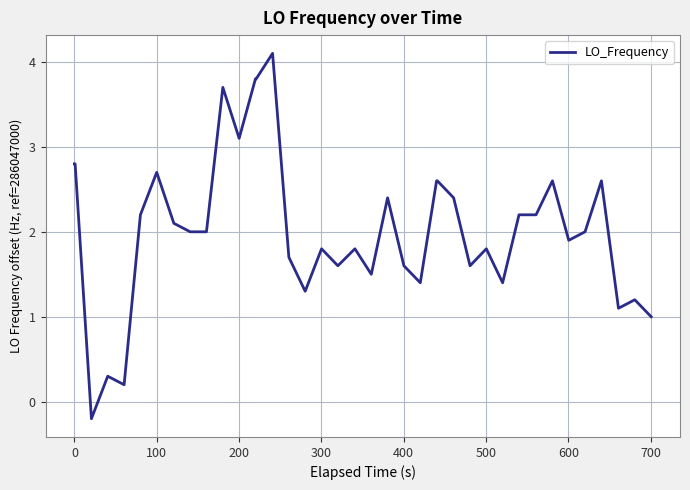

What is the maximum value shown in the chart?

4.1